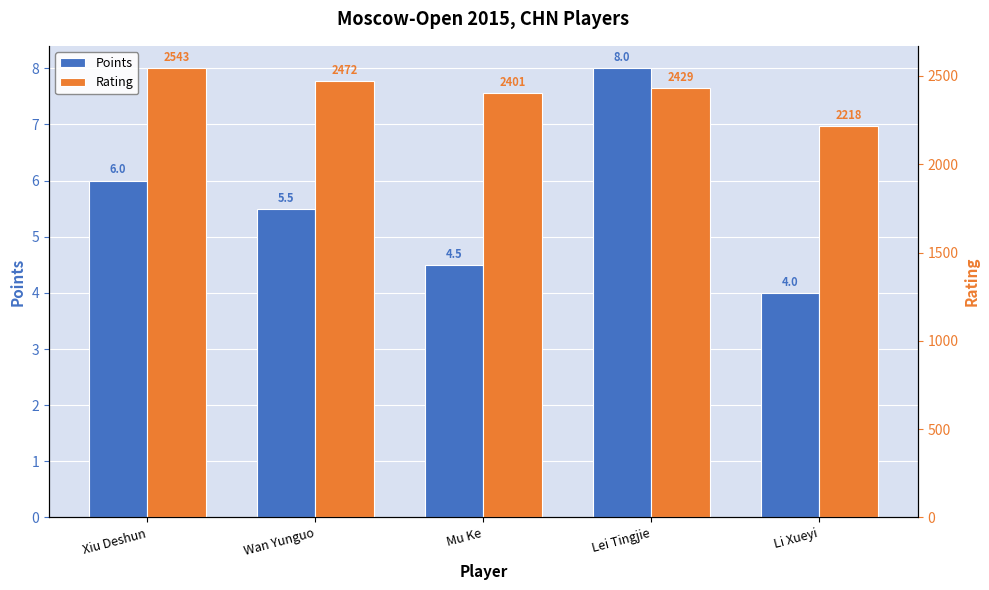

How many distinct data groups are displayed?

2